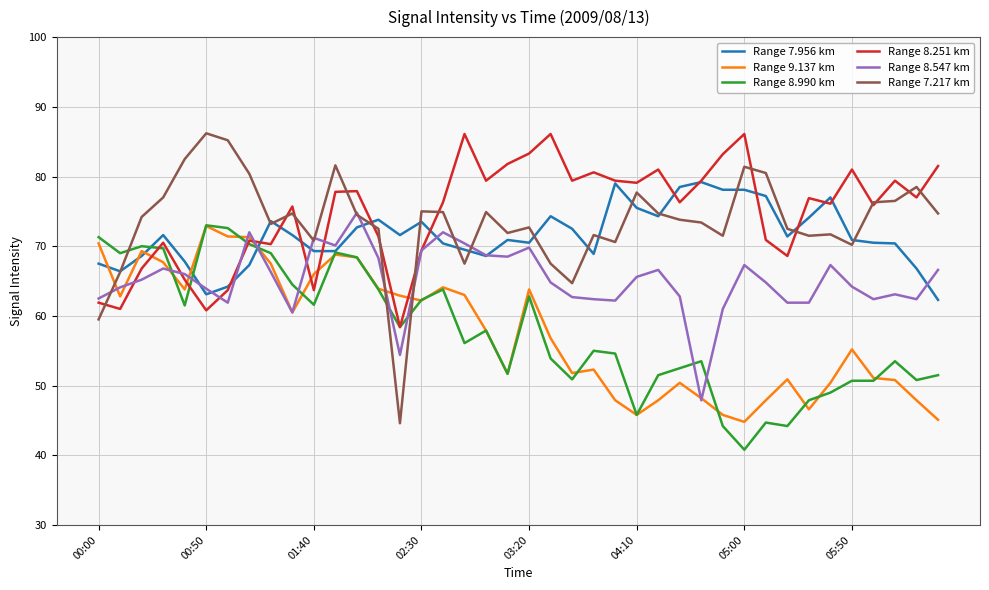

What is the maximum value shown in the chart?

86.2